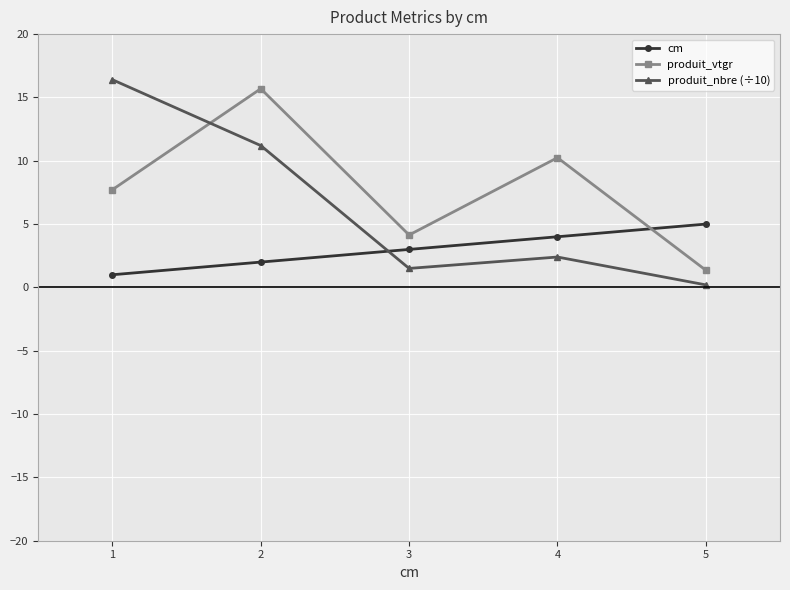

What value does the produit_vtgr series have at 3?

4.1